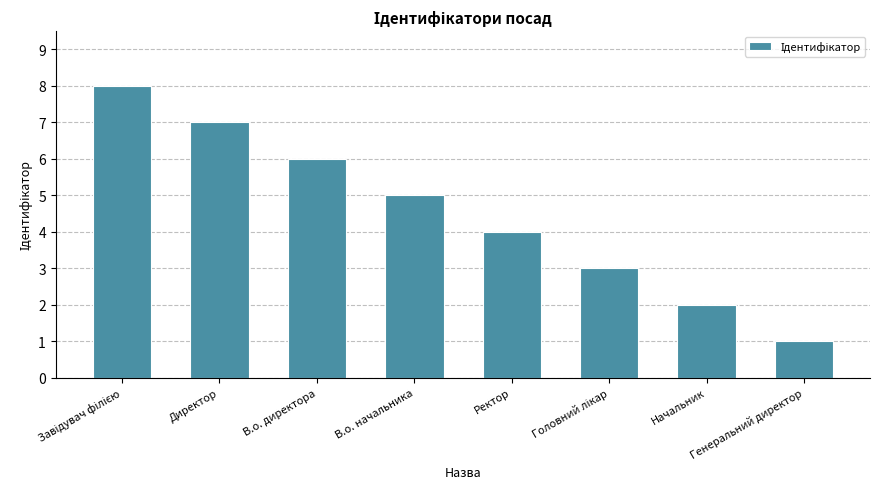

The value at В.о. начальника is 5. True or false?

True